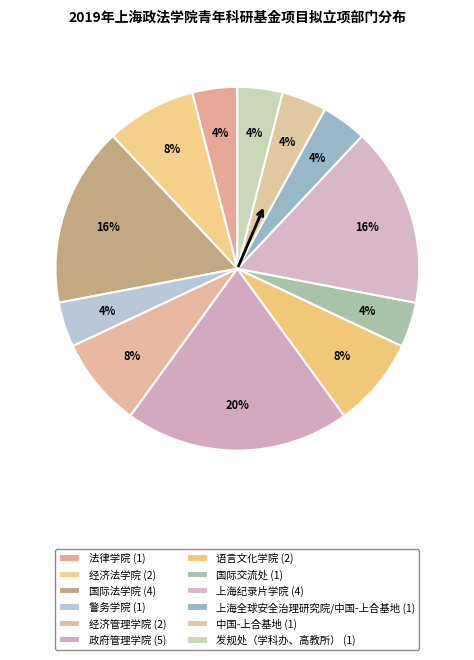

To the nearest percent, what is the difference between the largest and smallest slice percentages?

16%